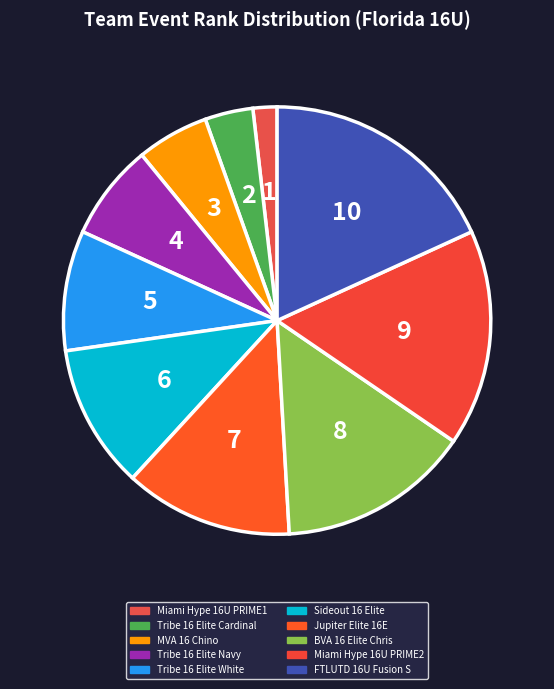

How many segments does this pie chart have?

10